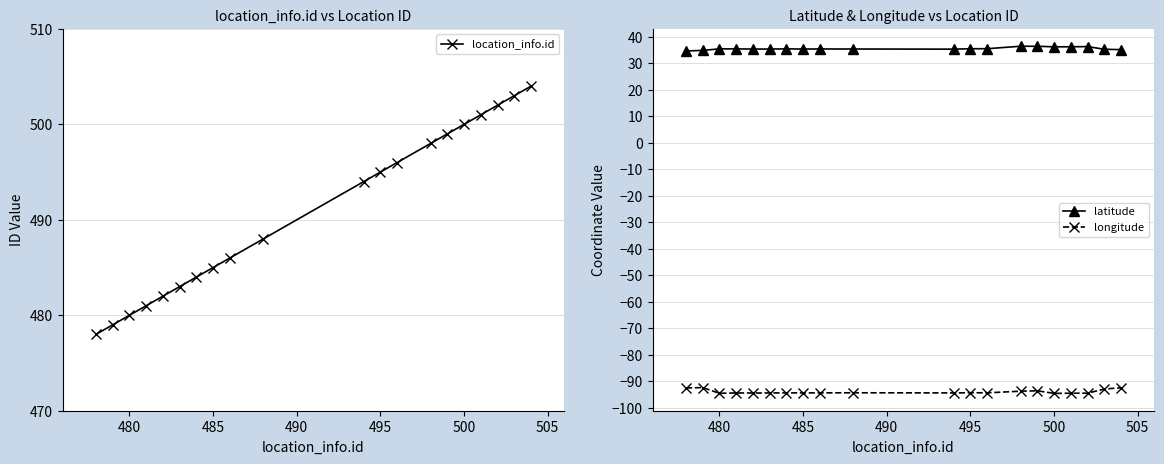

How many values in the longitude series are below -94?

14